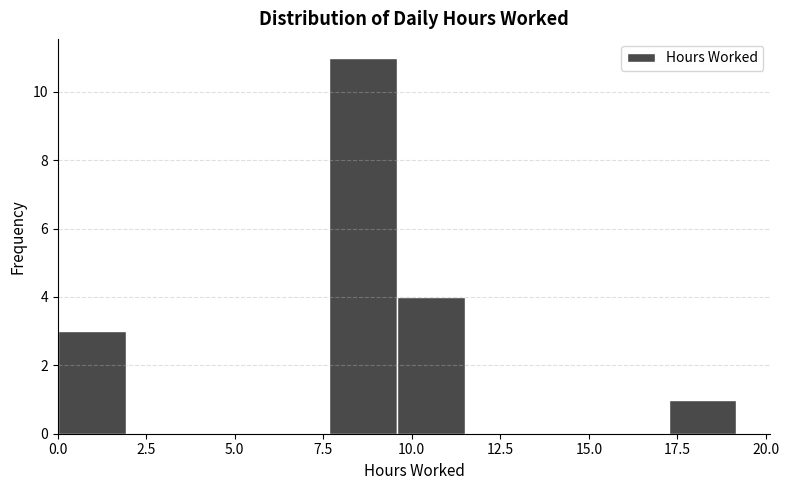

Read against the x-axis, roughly where is the centre of the tallest bar?

8.5